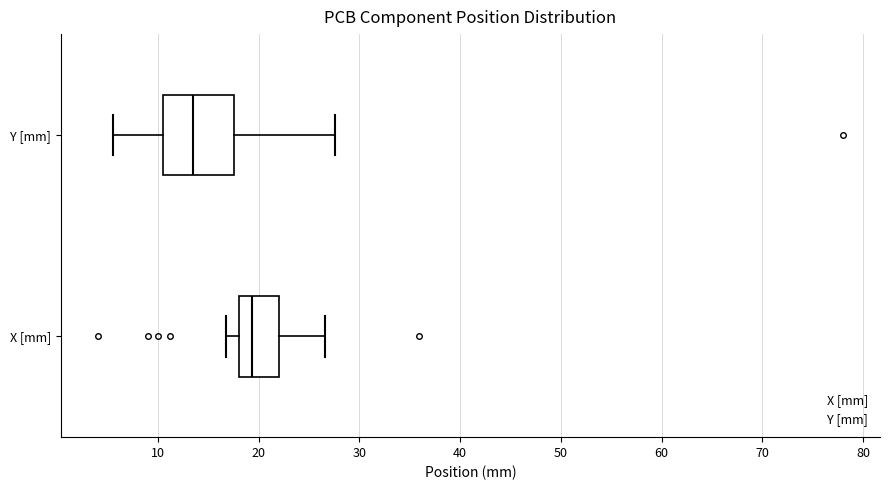

Comparing the boxes themselves (not the whiskers), which one is the widest?

Y [mm]